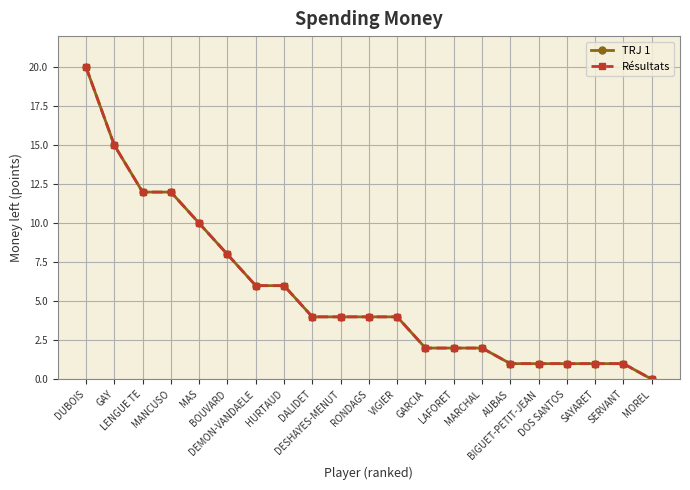

Is this an area chart (filled region under the line)?

No